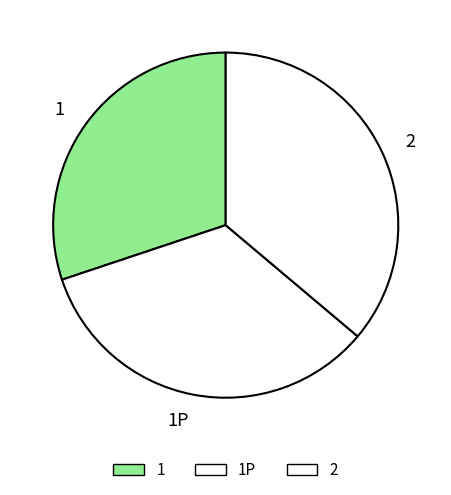

Is the sum of 1P and 2 greater than half?

Yes